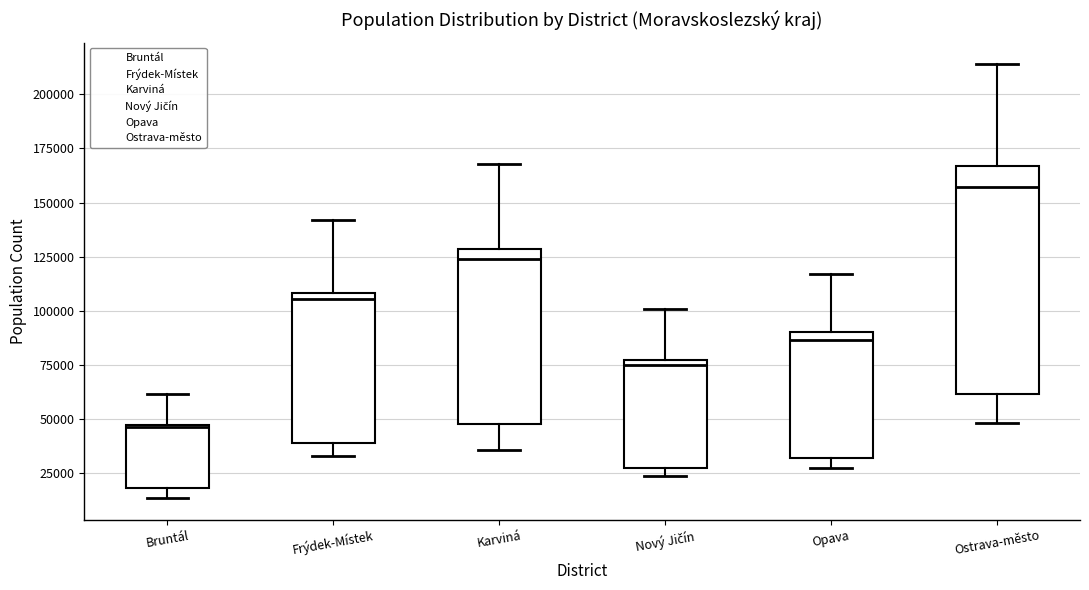

Which box has the lowest median line?

Bruntál